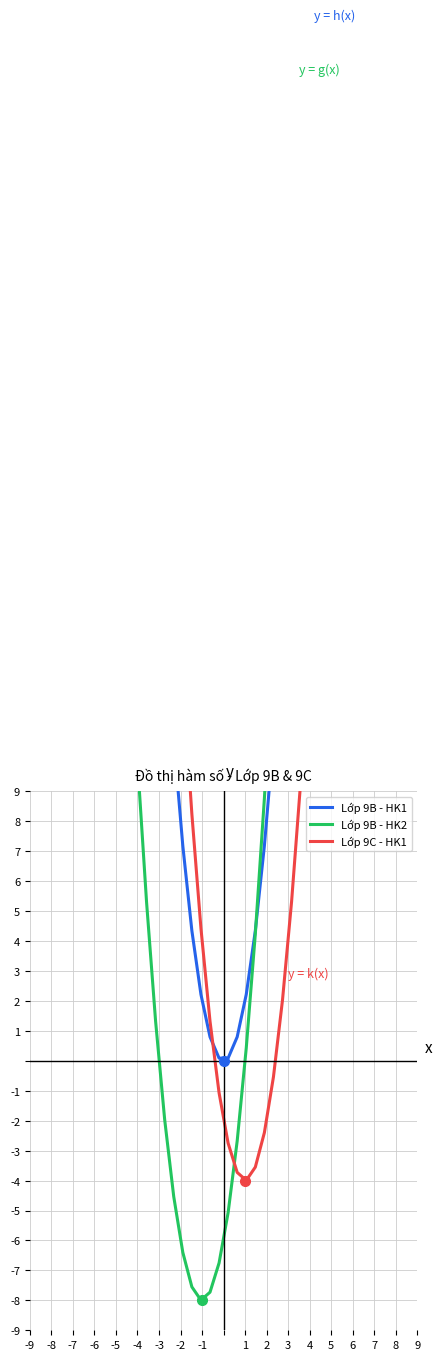

What is the total value across all series at 9?

51.8